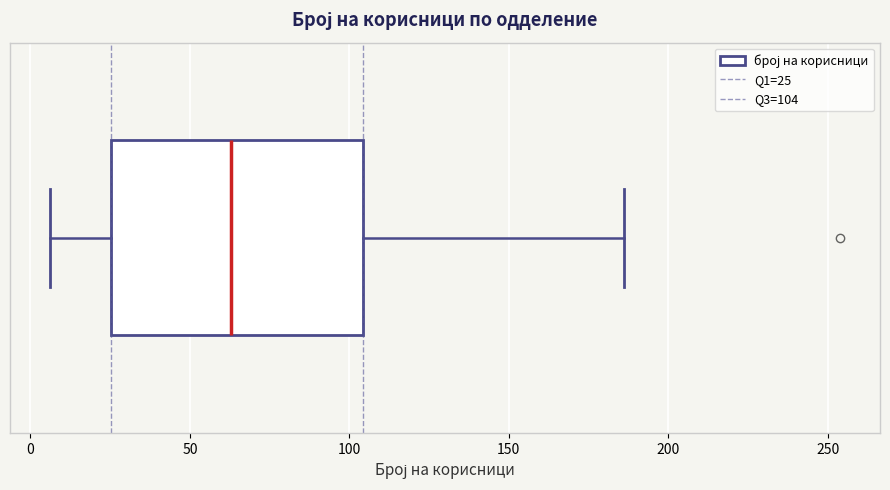

Read this box plot against the x-axis: the position of the median line, the range covered by the box, and the ends of both whiskers. The values are not printed on the chart, so give them approximately, as read against the axis.

median 65, box 25 to 105, whiskers 5 to 185